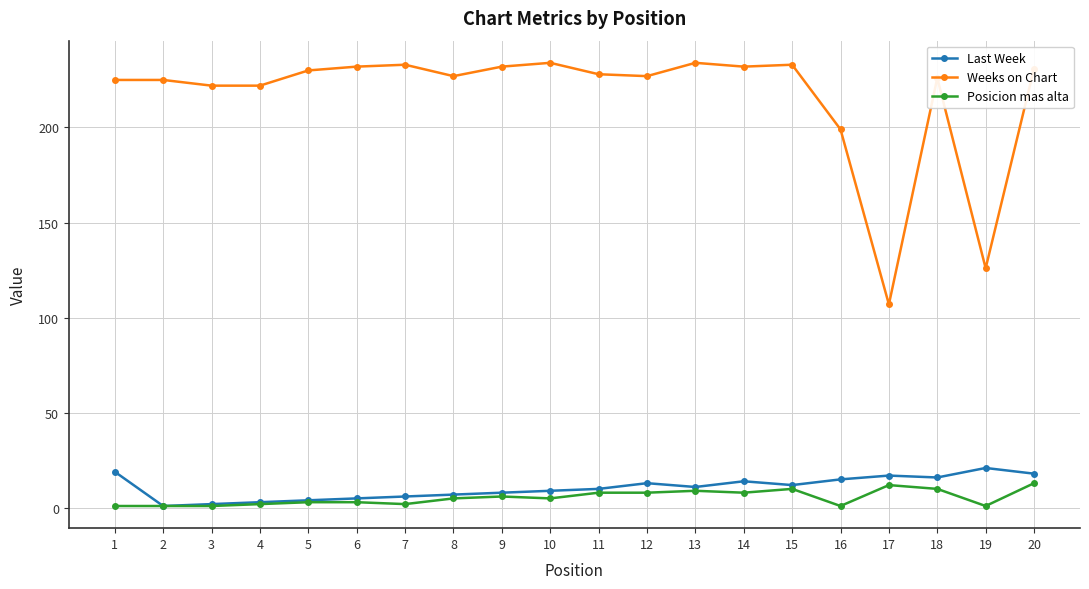

What is the sum of all Last Week values?

211